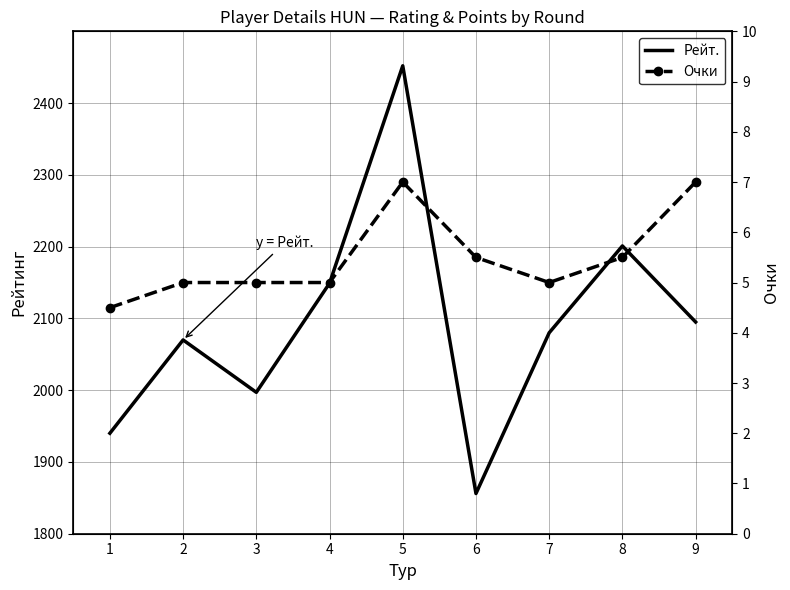

What is the value of the Очки point at the 9th from the left?

7.0